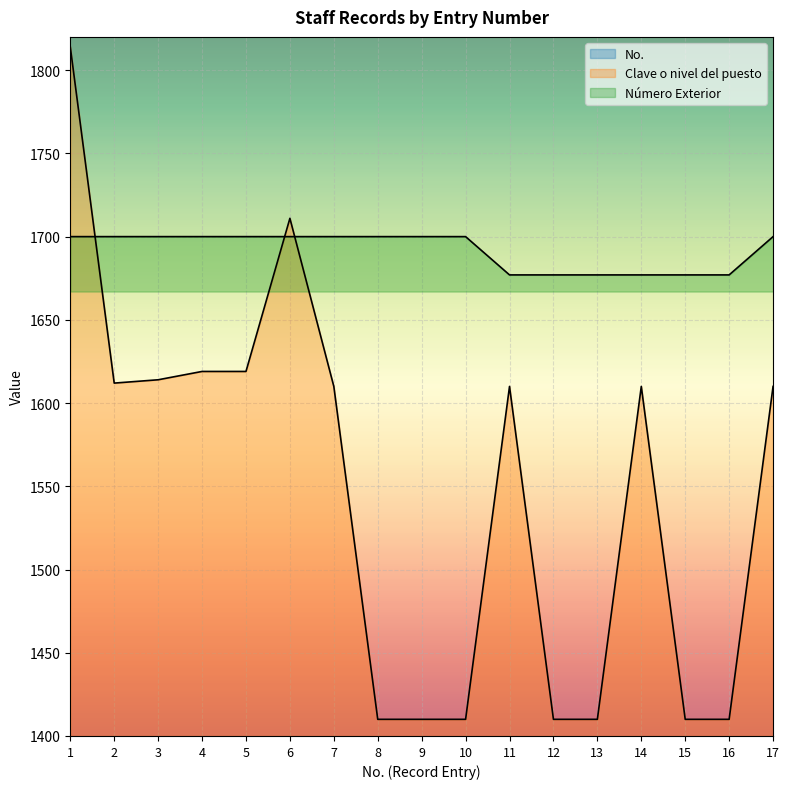

At which label does No. first exceed 9?

10